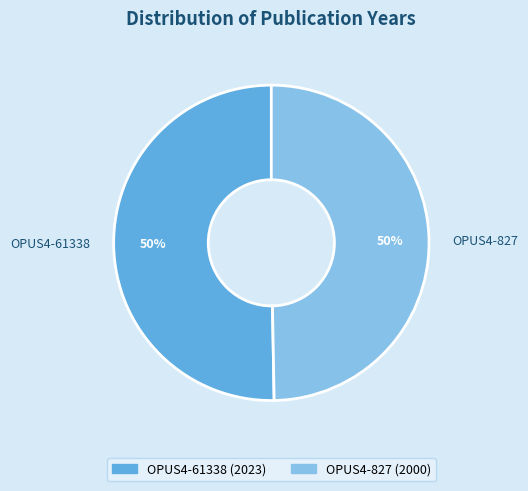

Approximately how many times larger is the value at OPUS4-827 compared to OPUS4-61338?

1.0